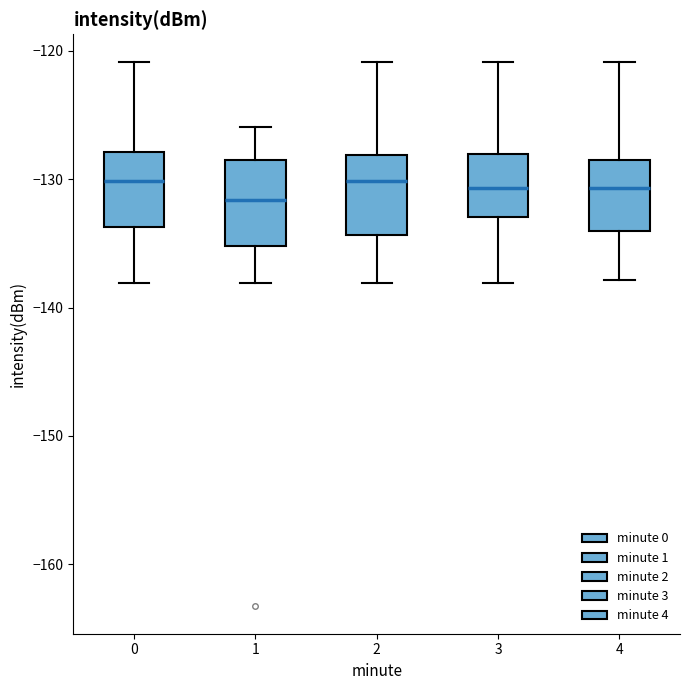

Reading left to right, transcribe this box plot: for each box, give where its median line is, the range the box spans, and where its two whiskers end, as read against the y-axis. The values are not printed on the chart, so give them approximately, as read against the axis.

0: median -130, box -134 to -128, whiskers -138 to -121
1: median -132, box -135 to -129, whiskers -138 to -126
2: median -130, box -134 to -128, whiskers -138 to -121
3: median -131, box -133 to -128, whiskers -138 to -121
4: median -131, box -134 to -129, whiskers -138 to -121